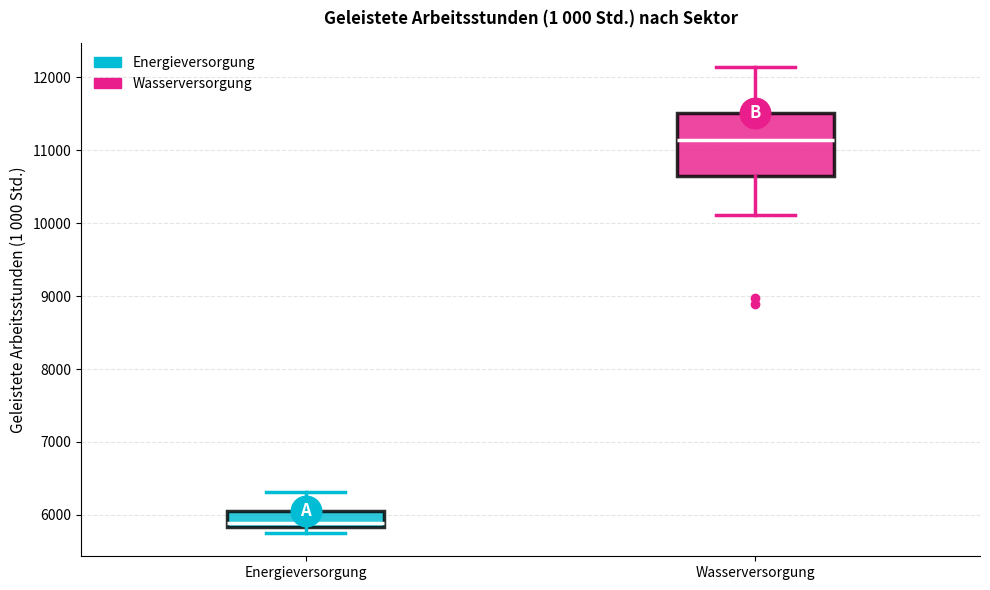

Reading left to right, transcribe this box plot: for each box, give where its median line is, the range the box spans, and where its two whiskers end, as read against the y-axis. The values are not printed on the chart, so give them approximately, as read against the axis.

Energieversorgung: median 5900, box 5800 to 6100, whiskers 5800 (just below the box's lower edge) to 6300
Wasserversorgung: median 11100, box 10600 to 11500, whiskers 10100 to 12100